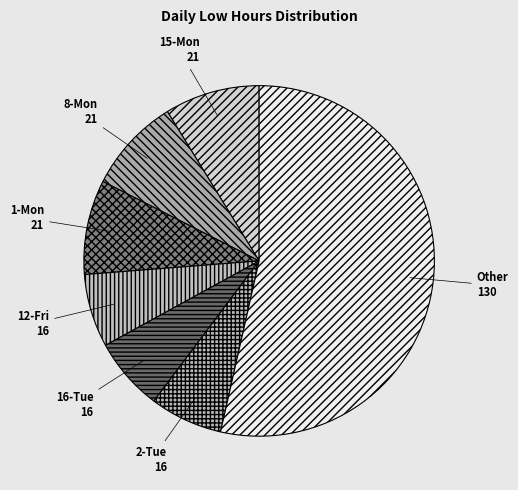

Between 1-Mon and Other, which is larger?

Other